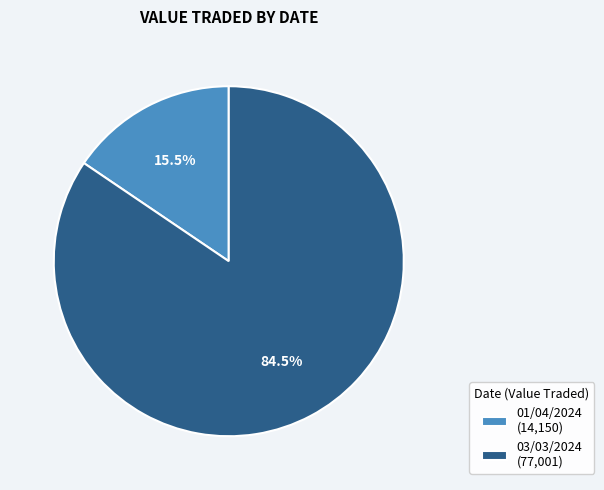

How many segments does this pie chart have?

2